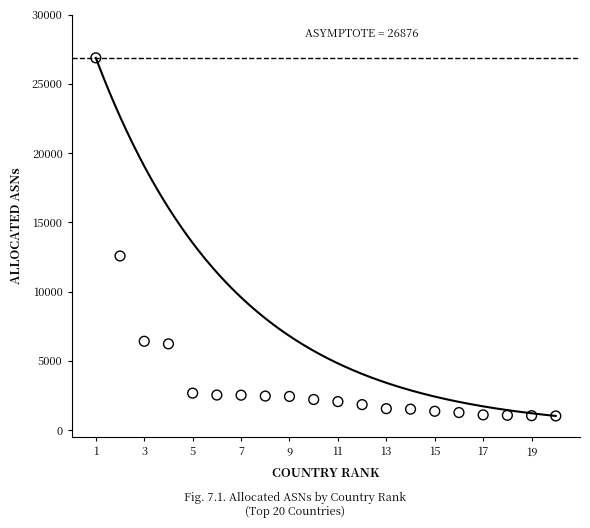

What is the range of X values (max minus min)?

19